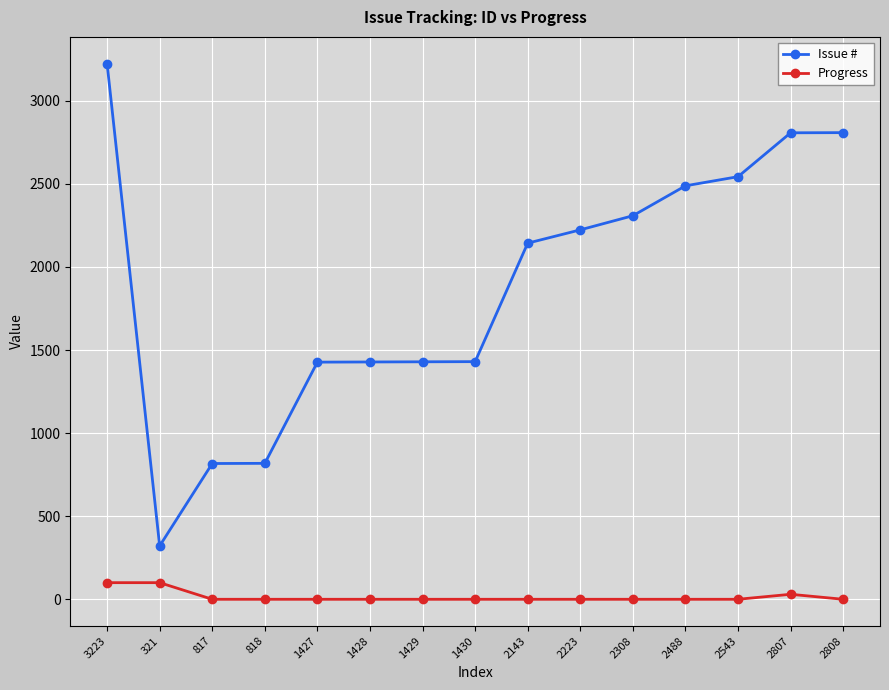

What position from the left is 2143?

9